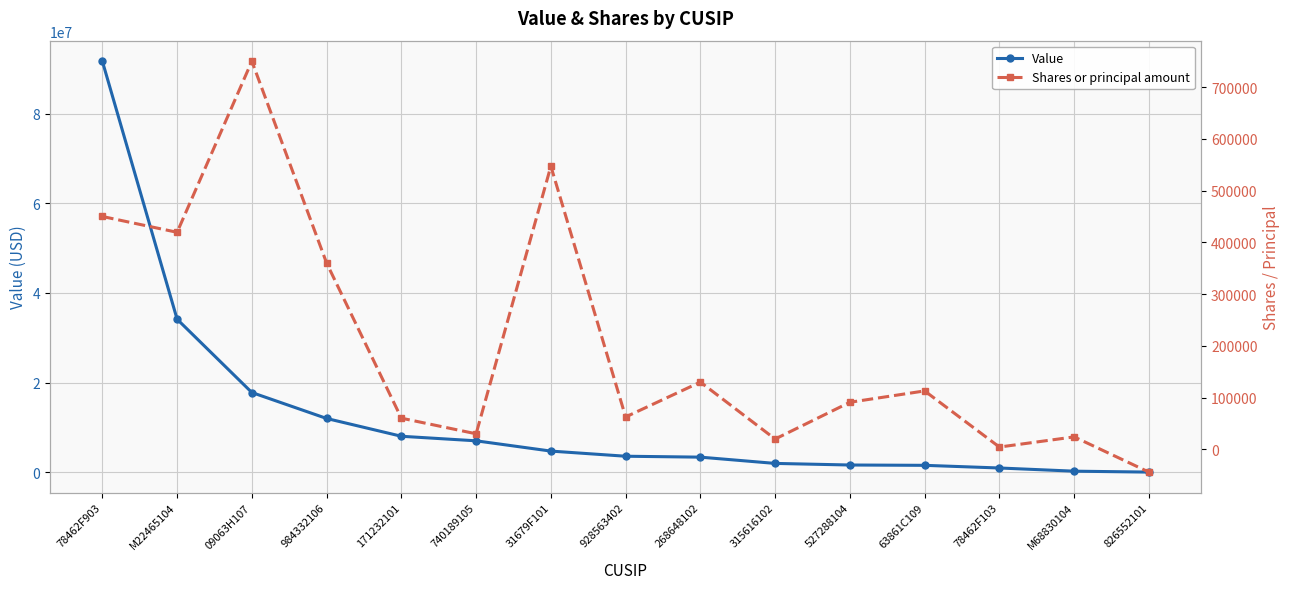

What is the minimum value for Shares or principal amount?

-43891